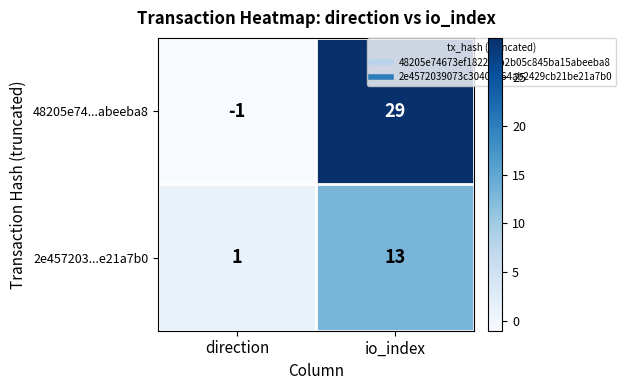

Count the number of data series in this chart.

2